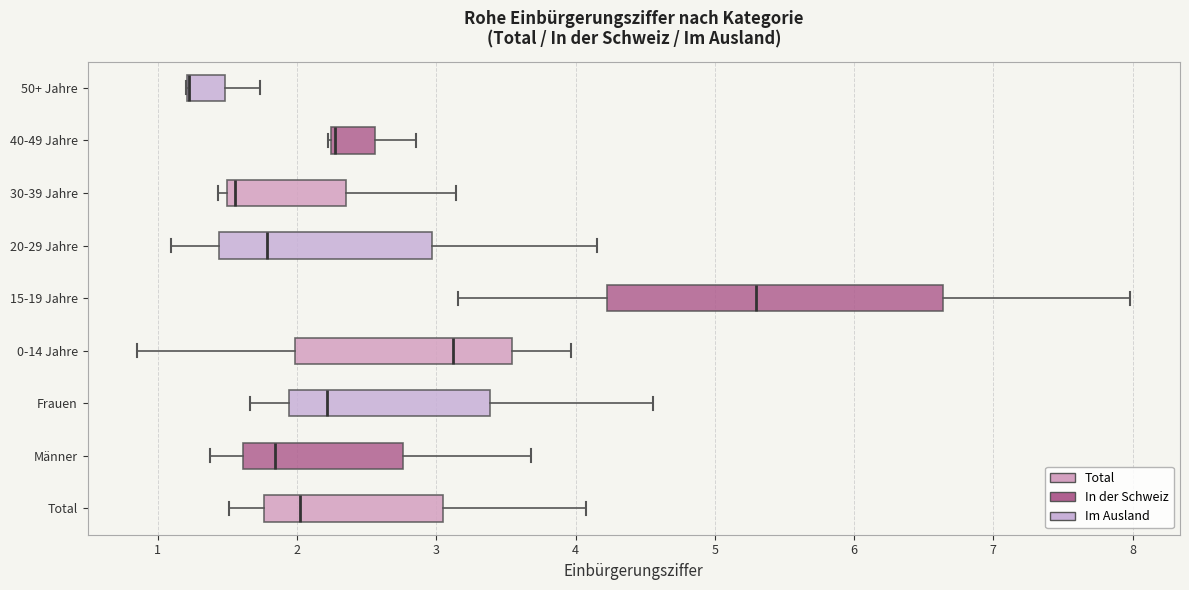

Comparing the boxes themselves (not the whiskers), which one is the widest?

15-19 Jahre